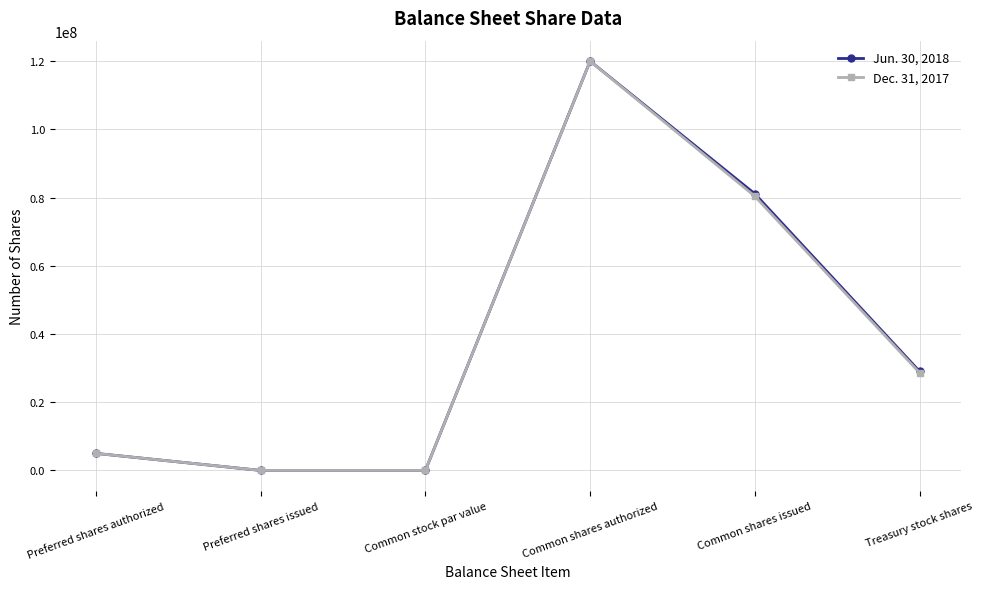

What is the total value across all series at Common shares authorized?

240000000